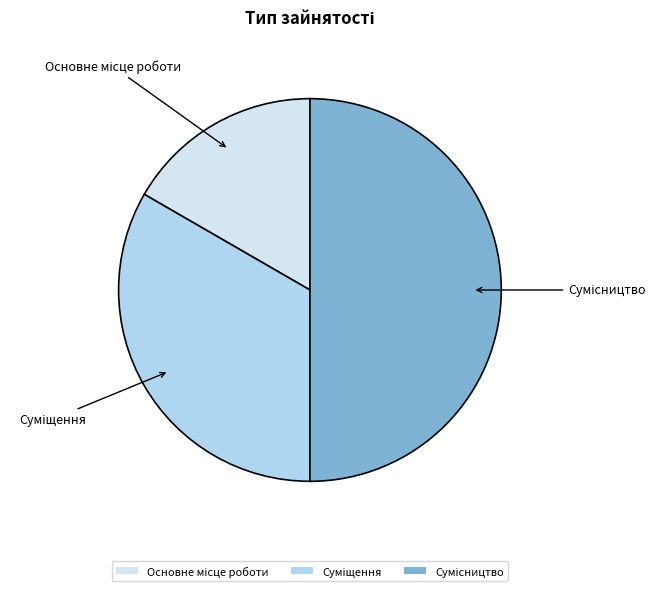

Does Основне місце роботи account for over 50% of the chart?

No